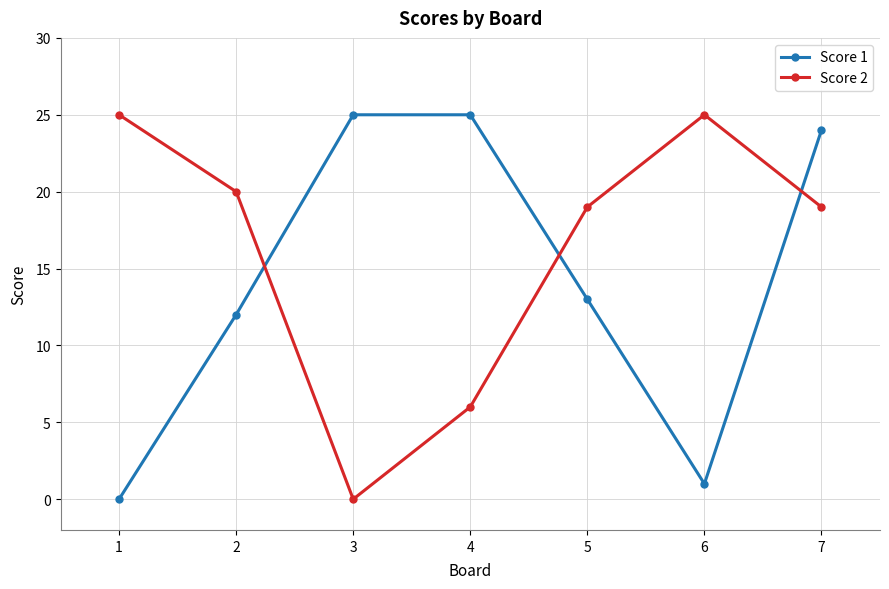

How many values in Score 2 are above zero?

6